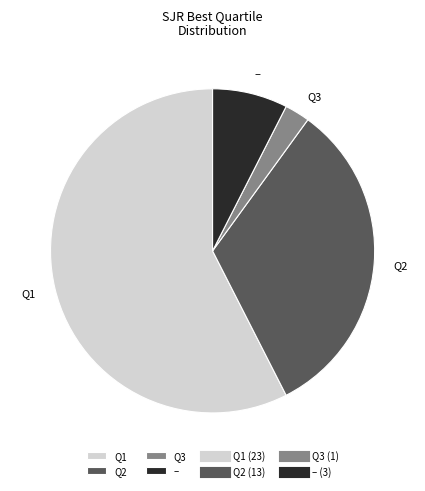

What is the smallest slice in the pie chart?

Q3